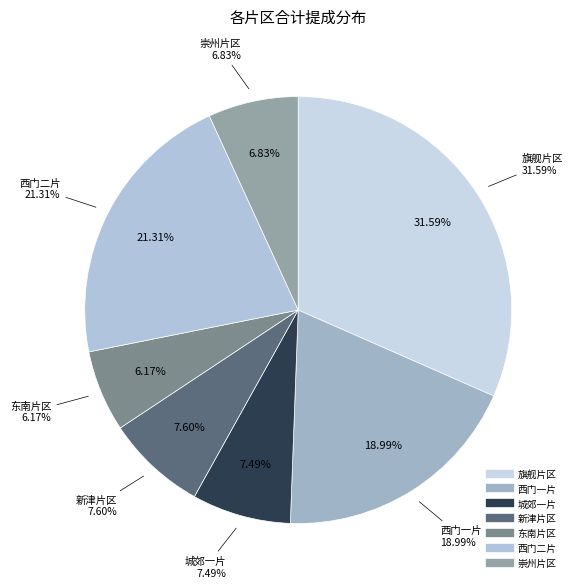

What is the ratio of the value at 城郊一片 to the value at 西门一片?

0.4